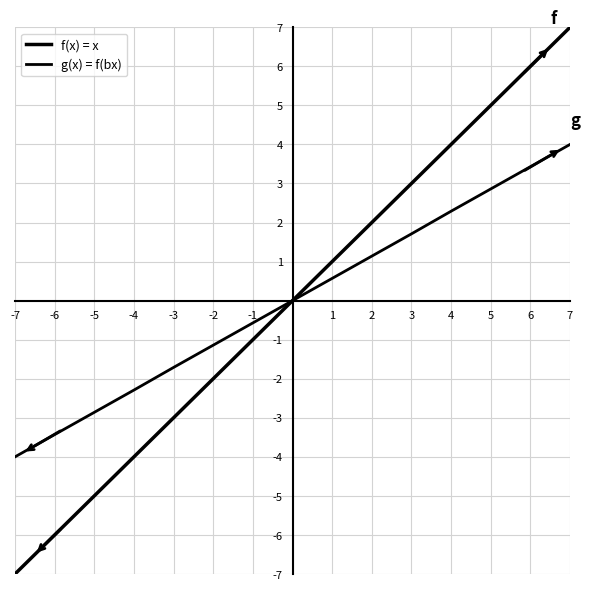

How many lines are shown in the chart?

2